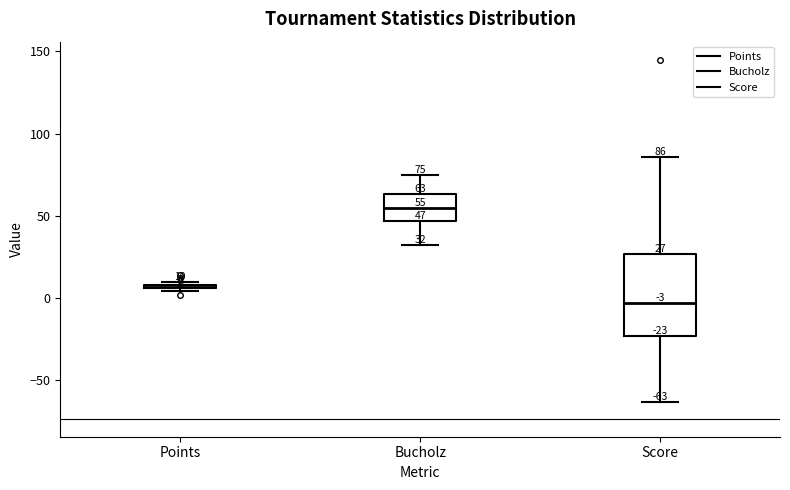

Which box has the highest median line?

Bucholz